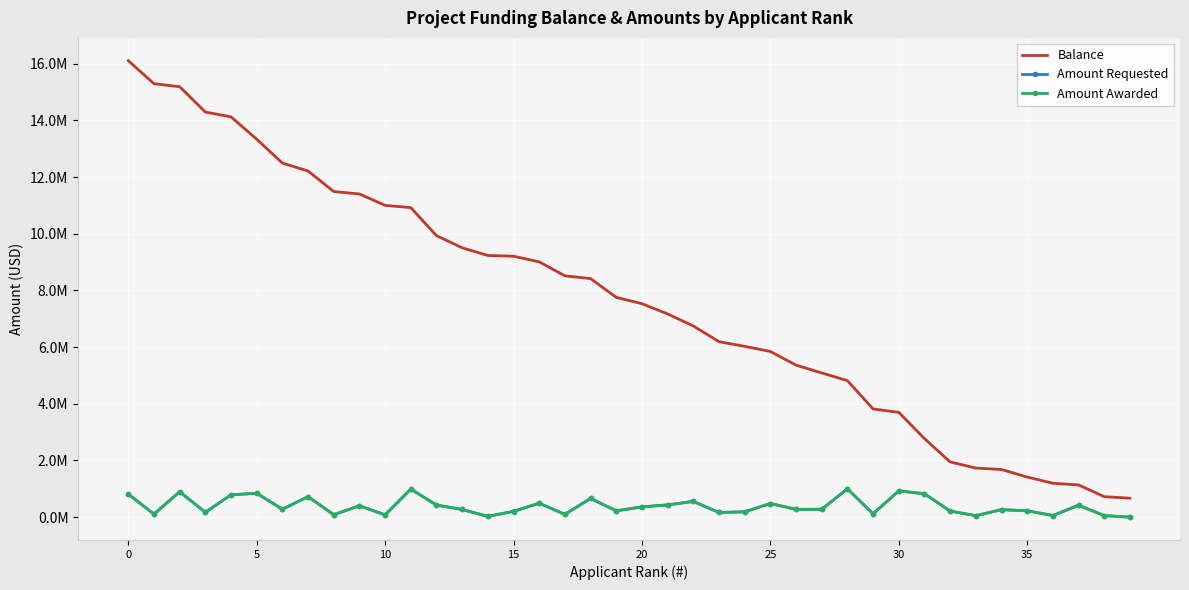

In Amount Requested, how many points are higher than both neighbors (excluding endpoints)?

13